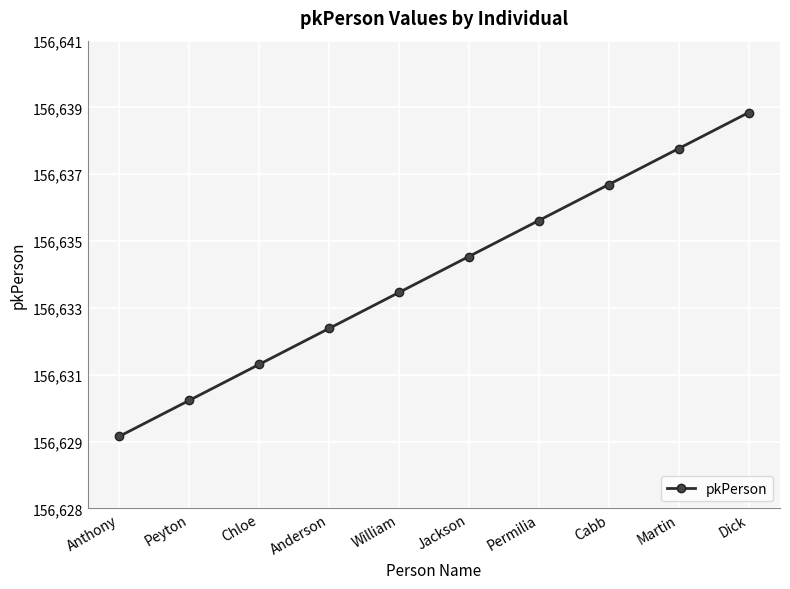

Where is the data nearest to the value 156634?

William